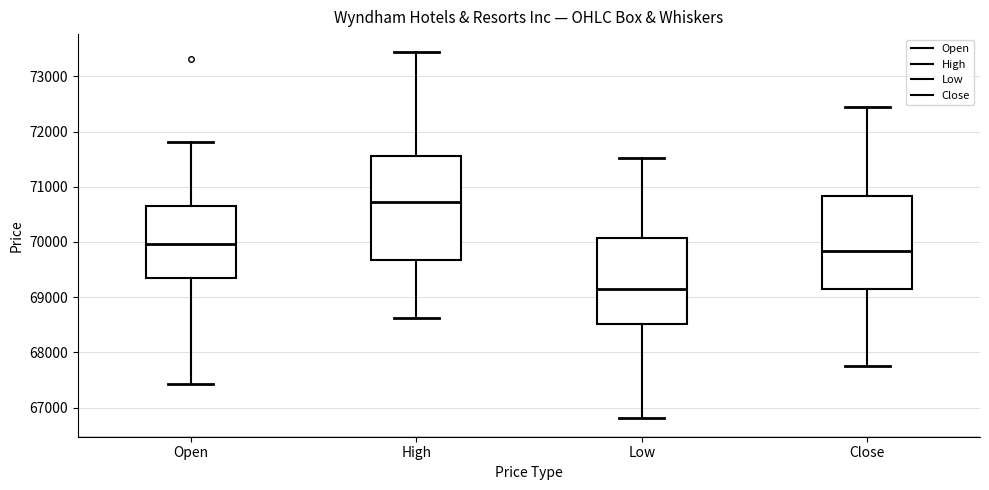

Where does the upper whisker of the box for Close end on the y-axis? The values are not printed on the chart, so give them approximately, as read against the axis.

72500